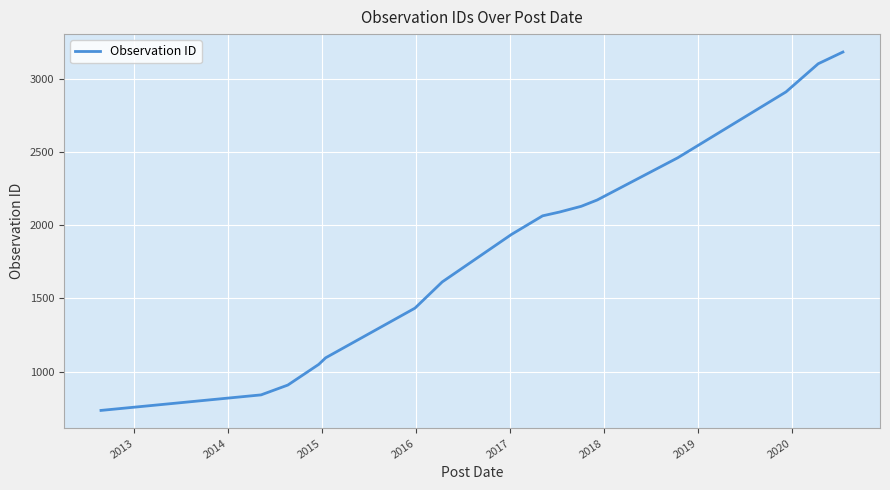

What is the minimum value shown in the chart?

735